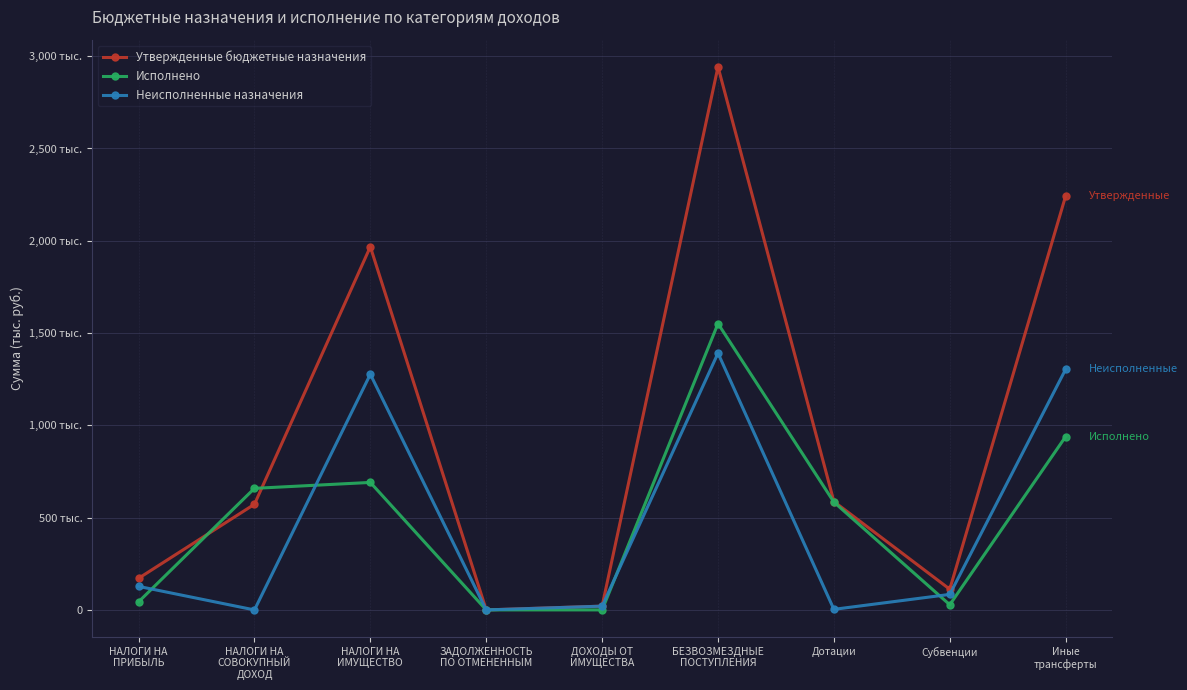

What is the difference between the maximum and minimum values in the Исполнено series?

1551325.0